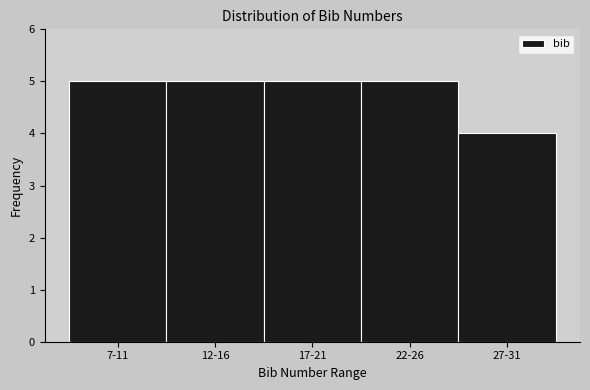

Reading left to right, list all the values displayed in this chart.

7-11=5	12-16=5	17-21=5	22-26=5	27-31=4